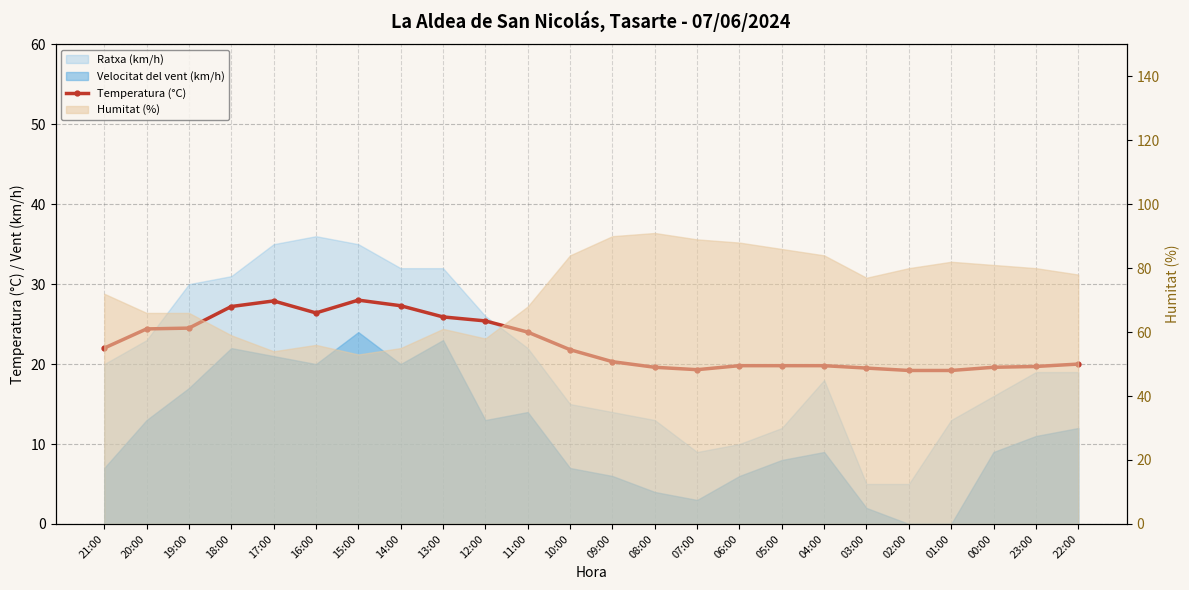

What is the sum of the values at 16:00 and 00:00?

46.0